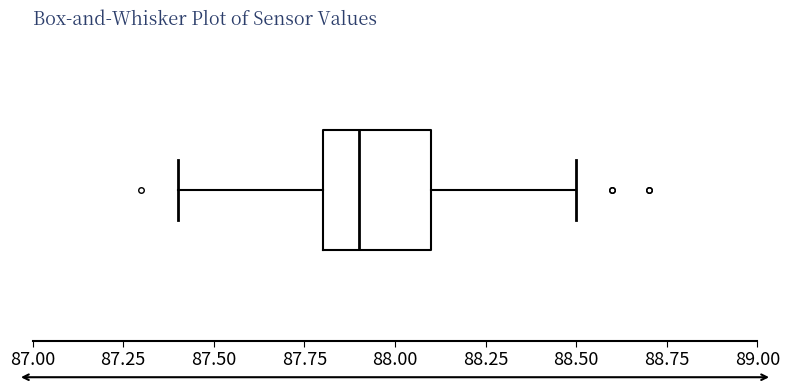

Where does the median line of the box sit on the x-axis? The values are not printed on the chart, so give them approximately, as read against the axis.

87.9